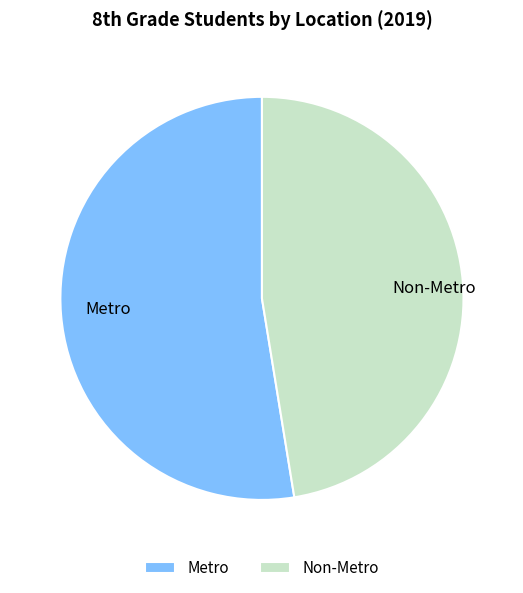

Rank the categories by value from highest to lowest.

Metro, Non-Metro